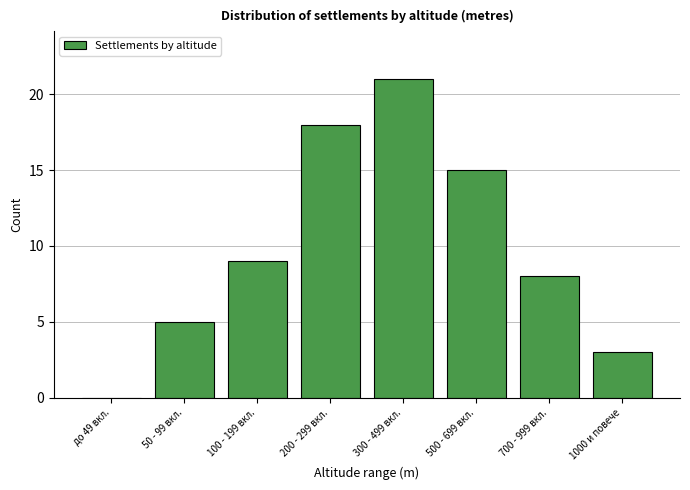

Reading right to left, transcribe all the data shown in this chart.

1000 и повече=3	700 - 999 вкл.=8	500 - 699 вкл.=15	300 - 499 вкл.=21	200 - 299 вкл.=18	100 - 199 вкл.=9	50 - 99 вкл.=5	до 49 вкл.=0